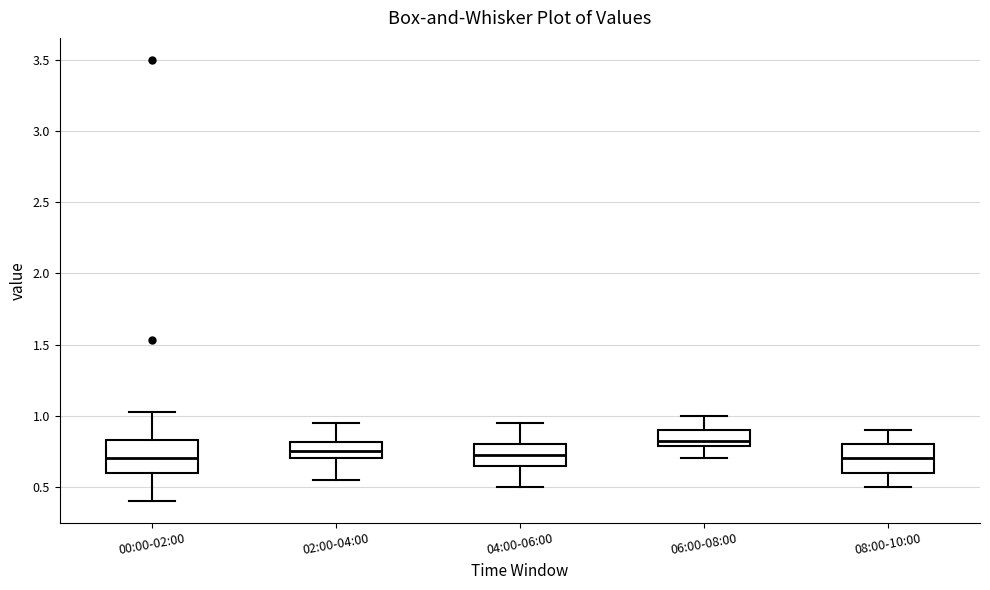

Reading left to right, read every box against the y-axis: the position of its median line, the range the box covers, and the ends of its whiskers. The values are not printed on the chart, so give them approximately, as read against the axis.

00:00-02:00: median 0.70, box 0.60 to 0.85, whiskers 0.40 to 1.05
02:00-04:00: median 0.75, box 0.70 to 0.80, whiskers 0.55 to 0.95
04:00-06:00: median 0.75, box 0.65 to 0.80, whiskers 0.50 to 0.95
06:00-08:00: median 0.85, box 0.80 to 0.90, whiskers 0.70 to 1.00
08:00-10:00: median 0.70, box 0.60 to 0.80, whiskers 0.50 to 0.90